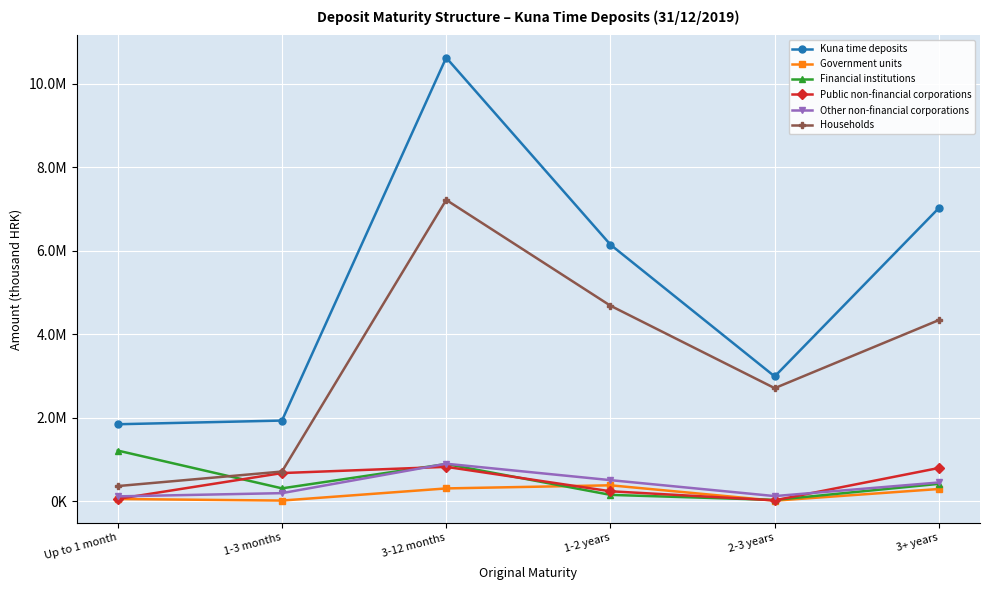

What are all the series names shown in the legend?

Kuna time deposits, Government units, Financial institutions, Public non-financial corporations, Other non-financial corporations, Households